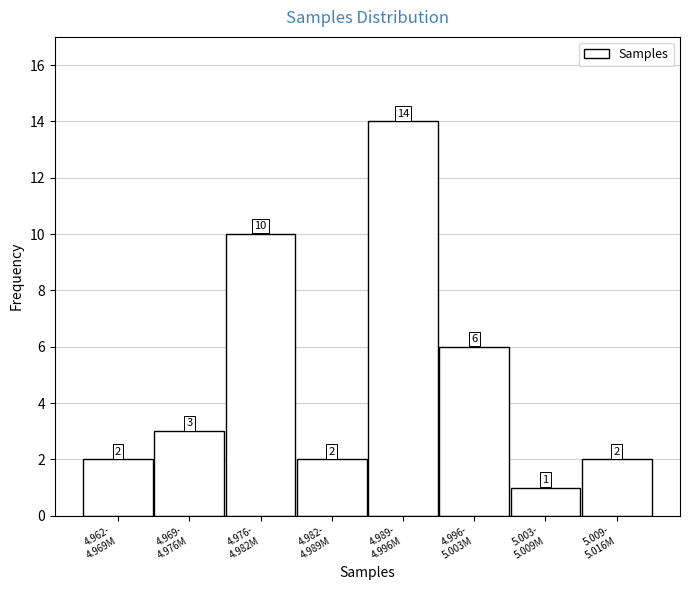

Reading left to right, transcribe all the data shown in this chart.

2	3	10	2	14	6	1	2